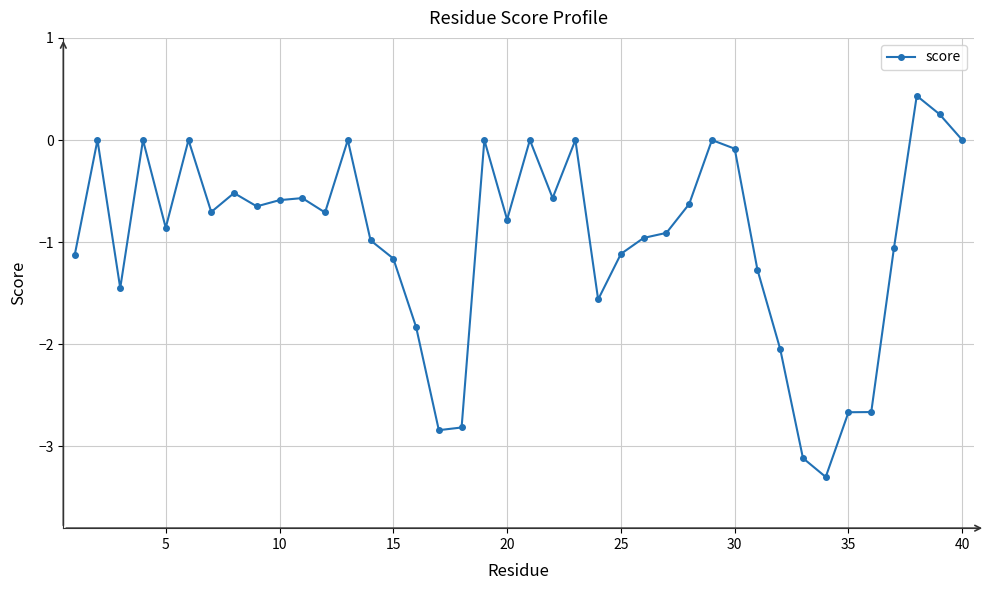

What is the average value?

-1.0